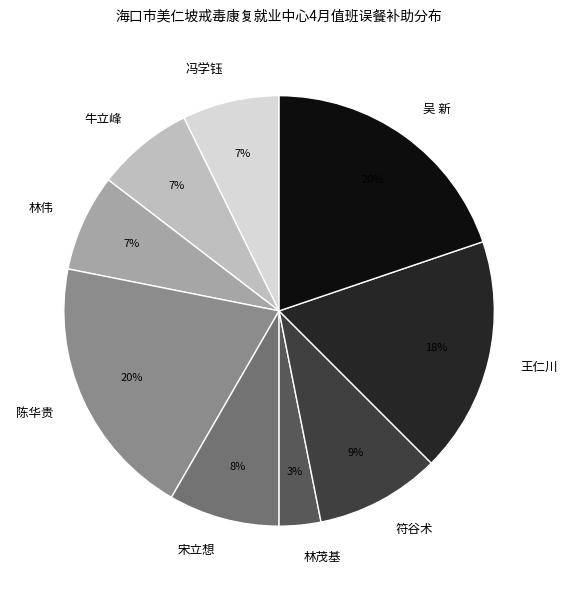

How many slices are in this pie chart?

9